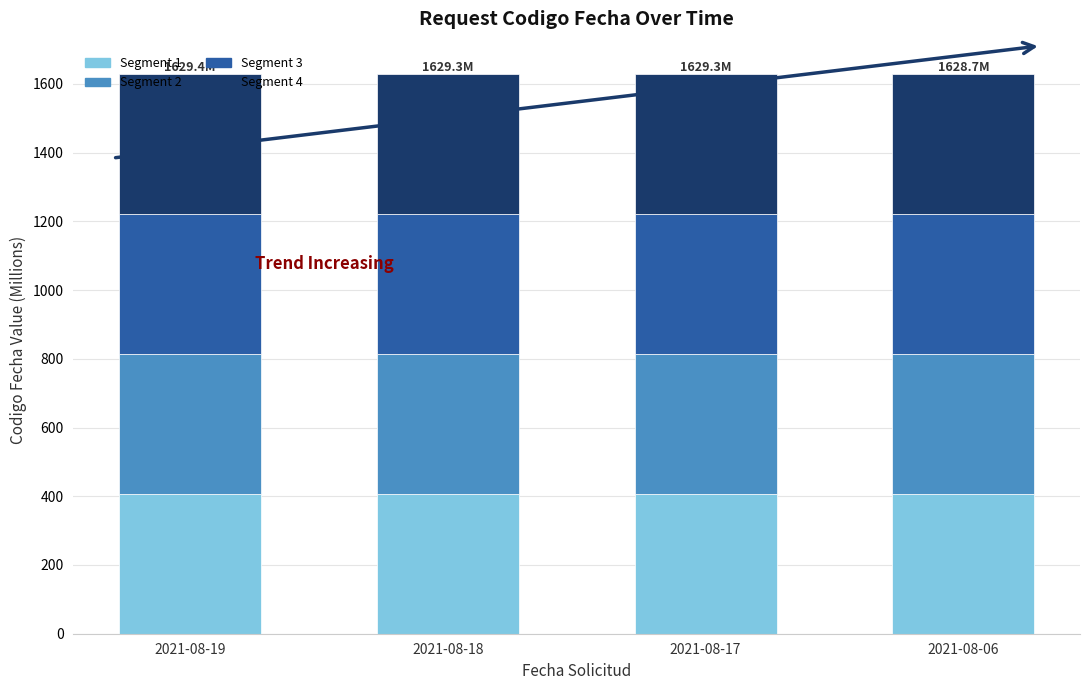

What is the total value across all series at 2021-08-06?

1628.7